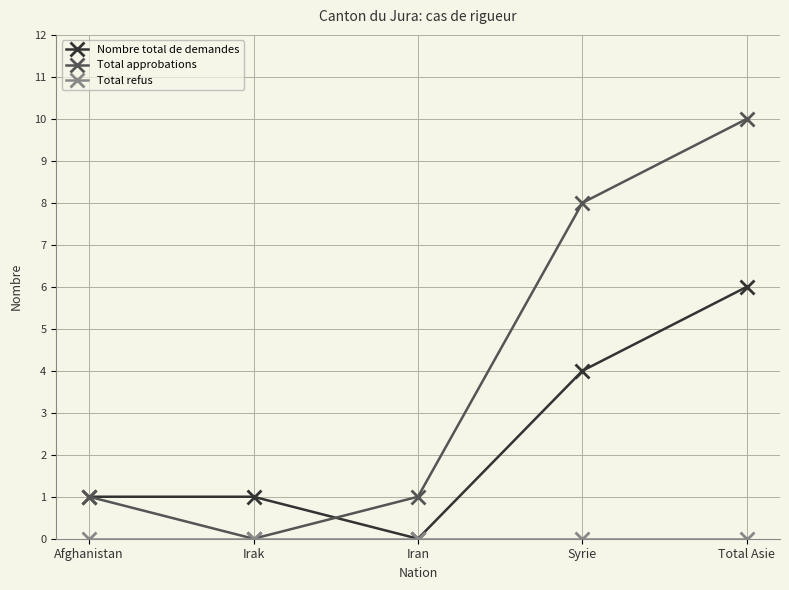

Does the chart have visible grid lines?

Yes